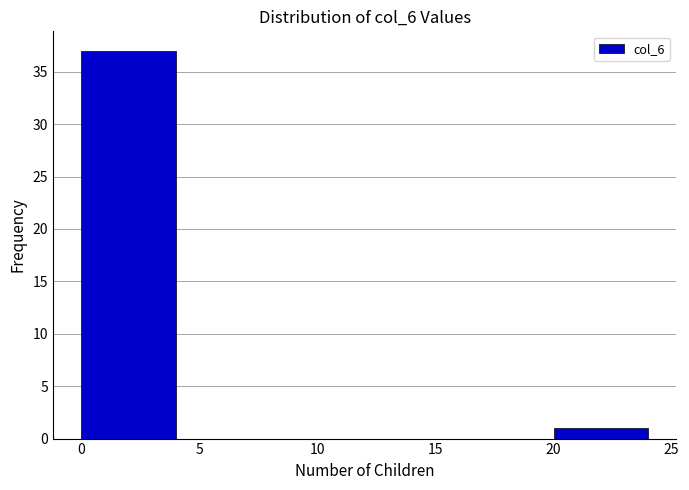

Reading left to right, transcribe this chart: for each bar, give the range it covers on the x-axis and its height. The values are not printed on the chart, so give them approximately, as read against the axis.

0 to 4: 37
4 to 8: 0
8 to 12: 0
12 to 16: 0
16 to 20: 0
20 to 24: 1